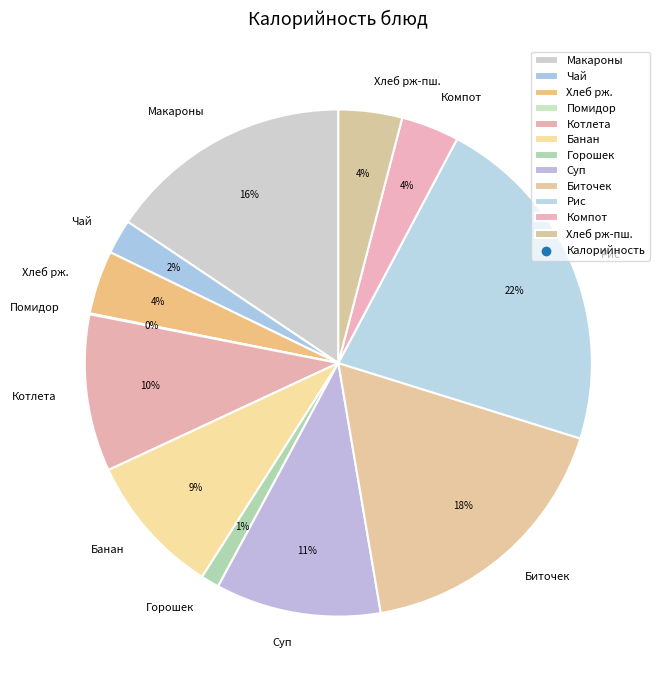

To the nearest percent, what portion does Макароны represent?

16%